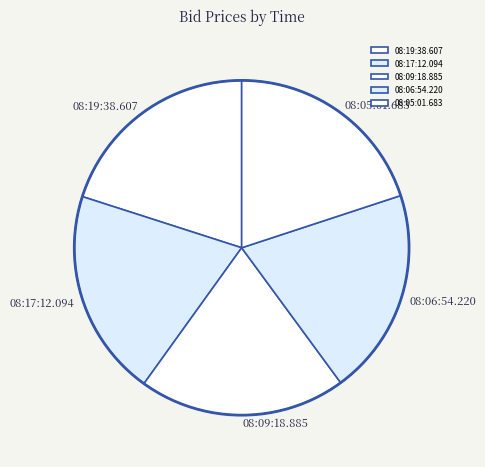

Is the sum of 08:06:54.220 and 08:19:38.607 greater than half?

No